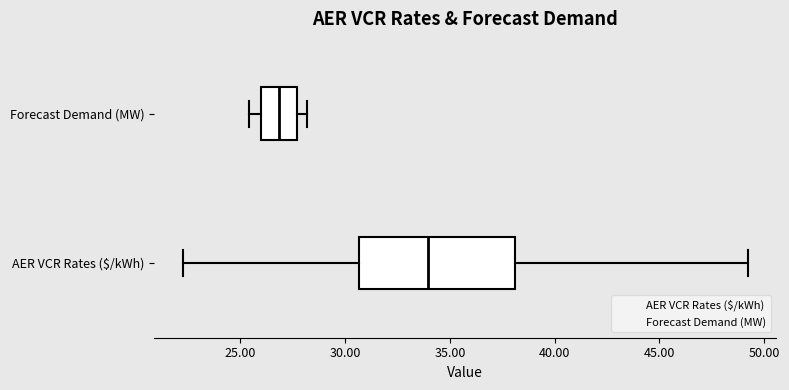

Comparing the boxes themselves (not the whiskers), which one is the widest?

AER VCR Rates ($/kWh)